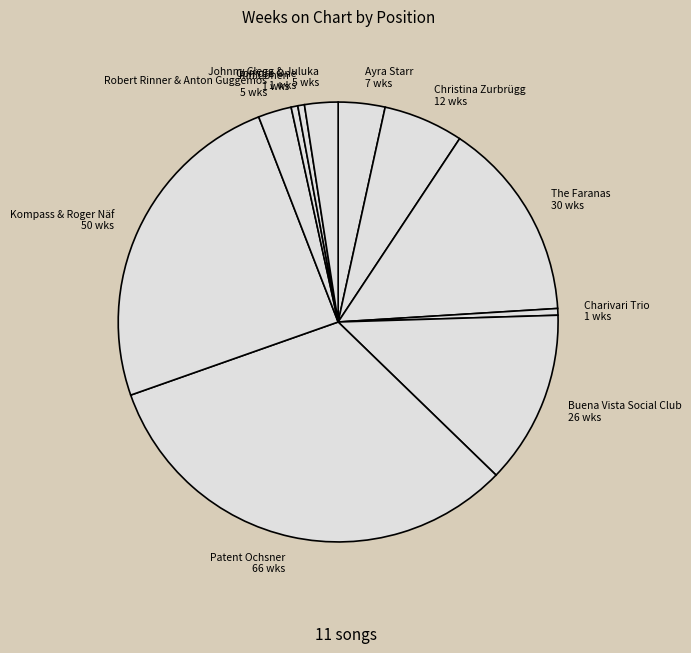

How many segments does this pie chart have?

11